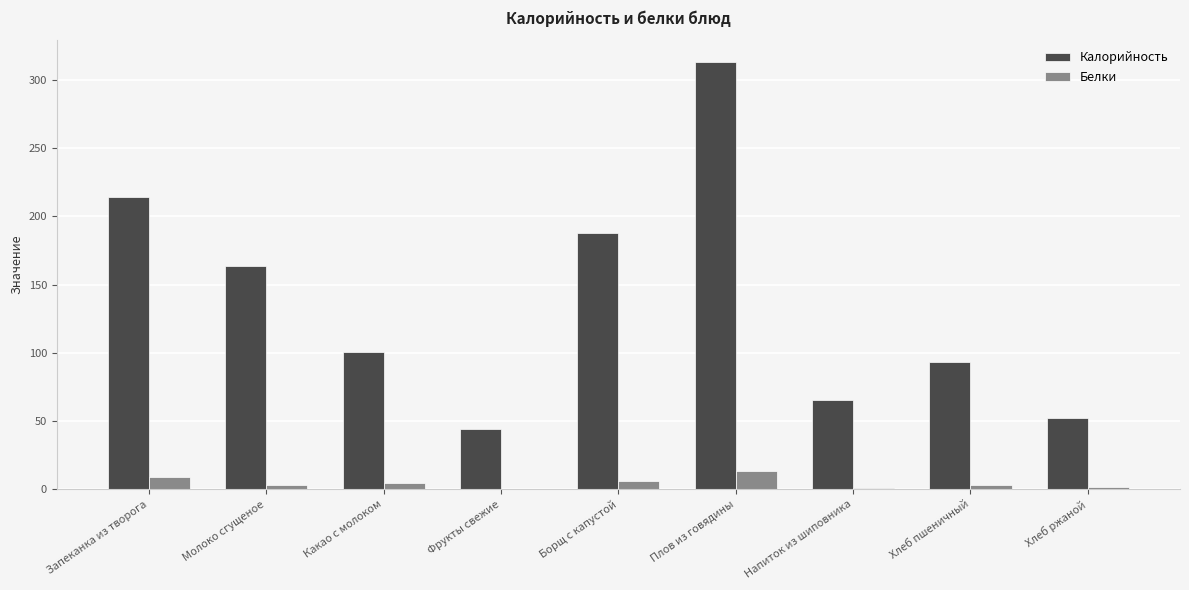

Does the chart contain stacked bars?

No